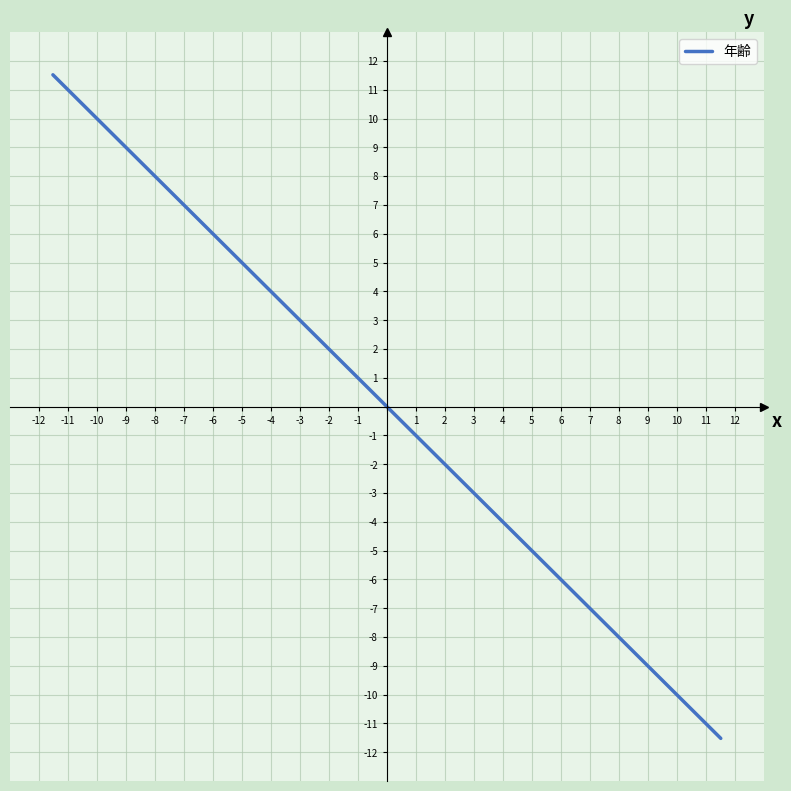

What is the maximum value shown in the chart?

11.5